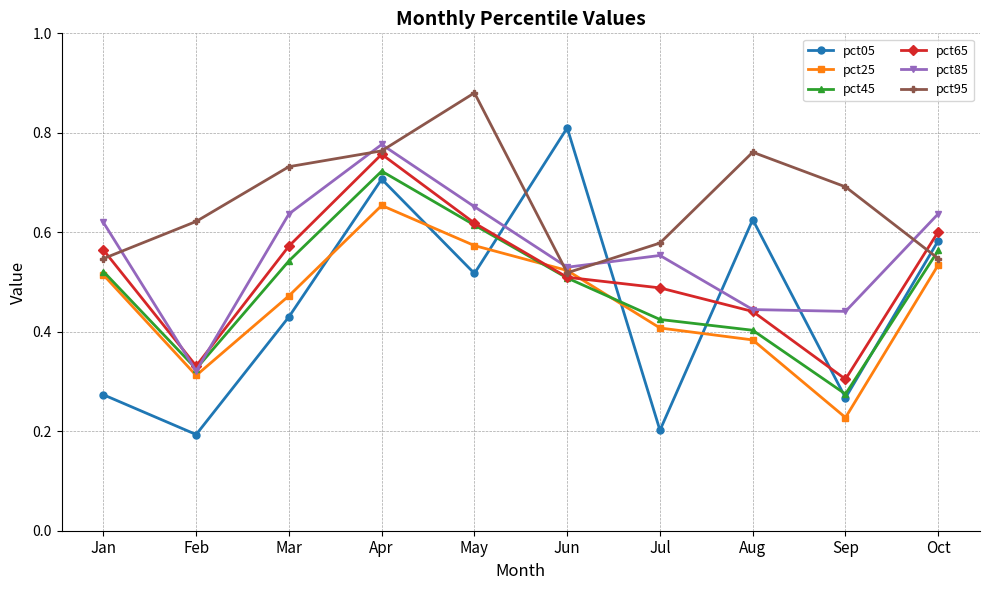

Which series has the largest range (max minus min)?

pct05